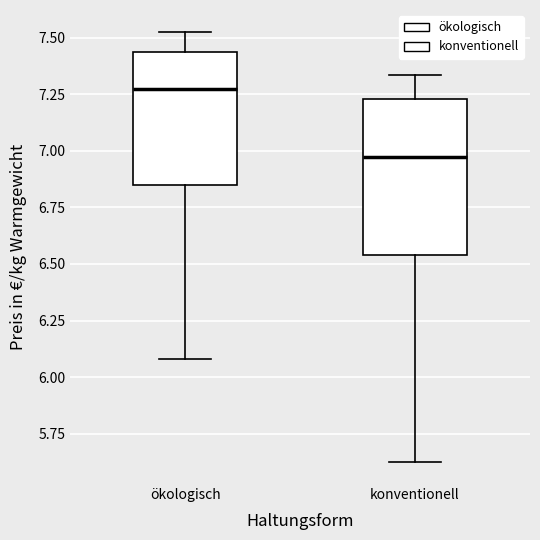

Comparing the boxes themselves (not the whiskers), which one is the tallest?

konventionell